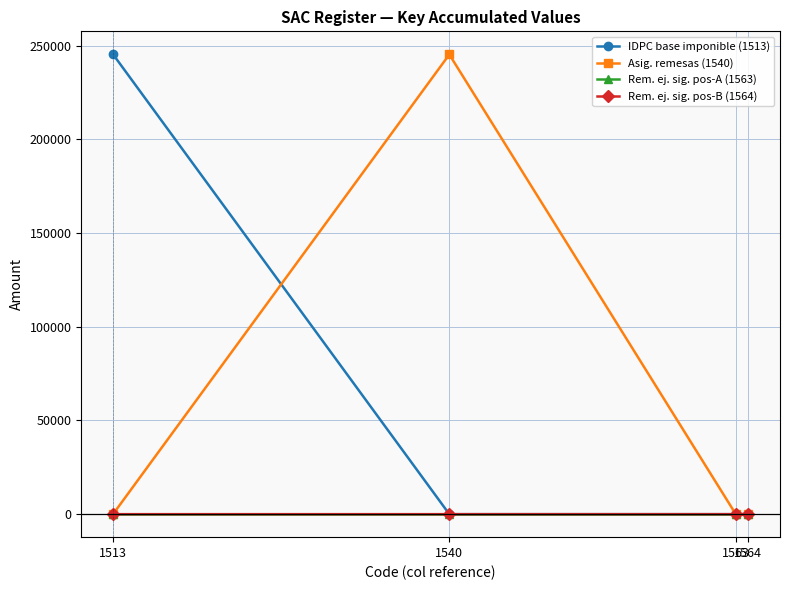

What is the greatest value displayed?

245308.6